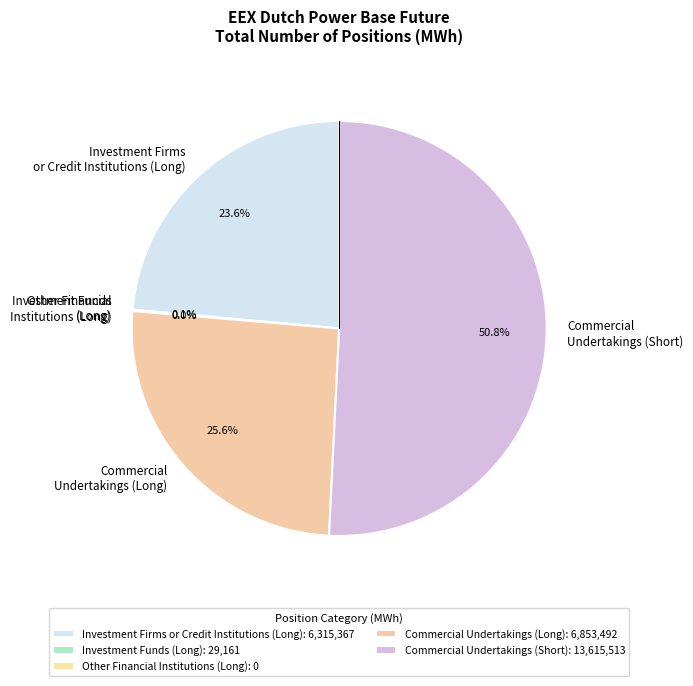

Rank the categories by value from highest to lowest.

Commercial
Undertakings (Short), Commercial
Undertakings (Long), Investment Firms
or Credit Institutions (Long), Investment Funds
(Long), Other Financial
Institutions (Long)